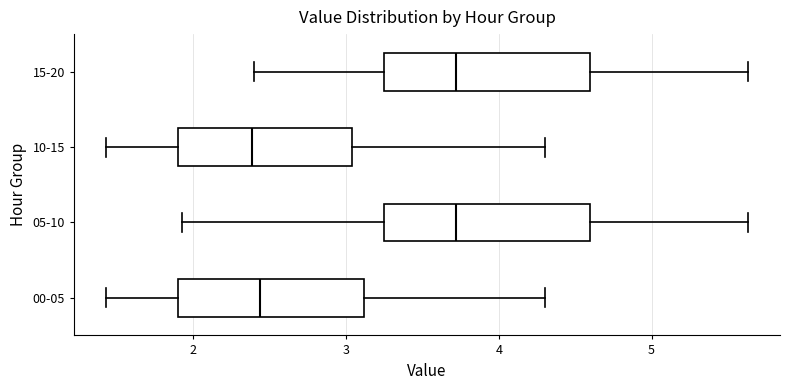

Reading bottom to top, transcribe this box plot: for each box, give where its median line is, the range the box spans, and where its two whiskers end, as read against the x-axis. The values are not printed on the chart, so give them approximately, as read against the axis.

00-05: median 2.4, box 1.9 to 3.1, whiskers 1.4 to 4.3
05-10: median 3.7, box 3.2 to 4.6, whiskers 1.9 to 5.6
10-15: median 2.4, box 1.9 to 3.0, whiskers 1.4 to 4.3
15-20: median 3.7, box 3.2 to 4.6, whiskers 2.4 to 5.6